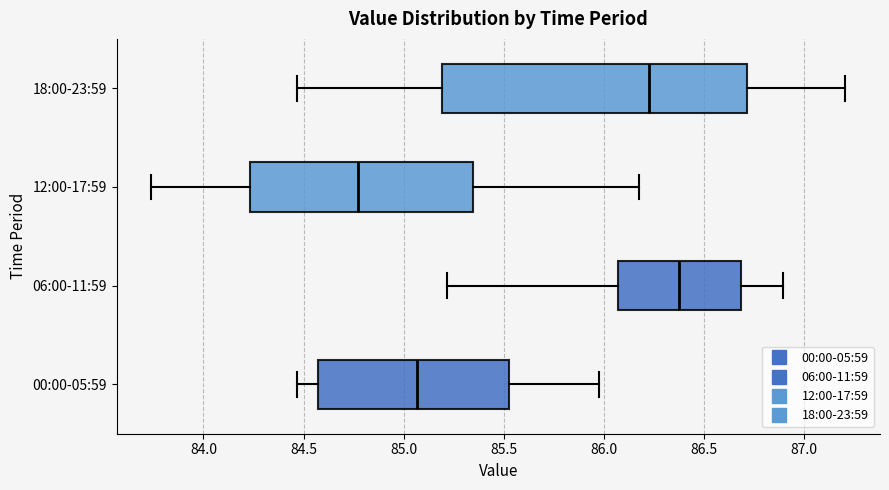

Reading bottom to top, read every box against the x-axis: the position of its median line, the range the box covers, and the ends of its whiskers. The values are not printed on the chart, so give them approximately, as read against the axis.

00:00-05:59: median 85.05, box 84.55 to 85.55, whiskers 84.45 to 85.95
06:00-11:59: median 86.40, box 86.05 to 86.70, whiskers 85.20 to 86.90
12:00-17:59: median 84.75, box 84.25 to 85.35, whiskers 83.75 to 86.20
18:00-23:59: median 86.20, box 85.20 to 86.70, whiskers 84.45 to 87.20